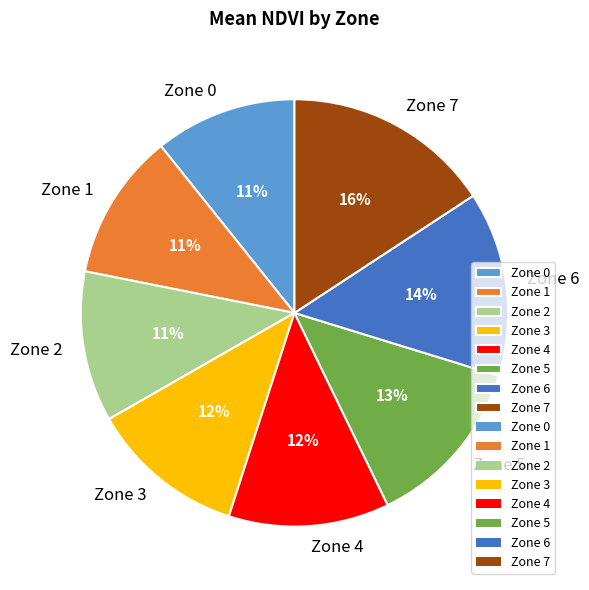

Which category has the biggest portion of the pie?

Zone 7